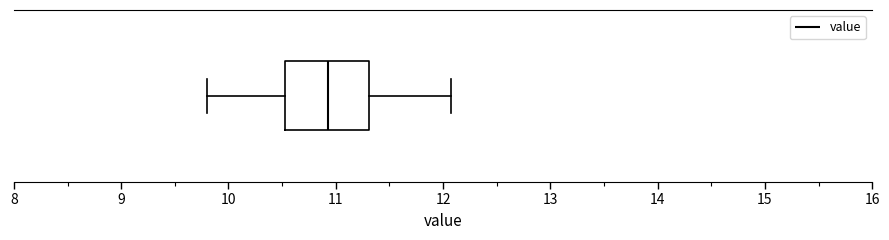

Where does the left whisker of the box end on the x-axis? The values are not printed on the chart, so give them approximately, as read against the axis.

9.8